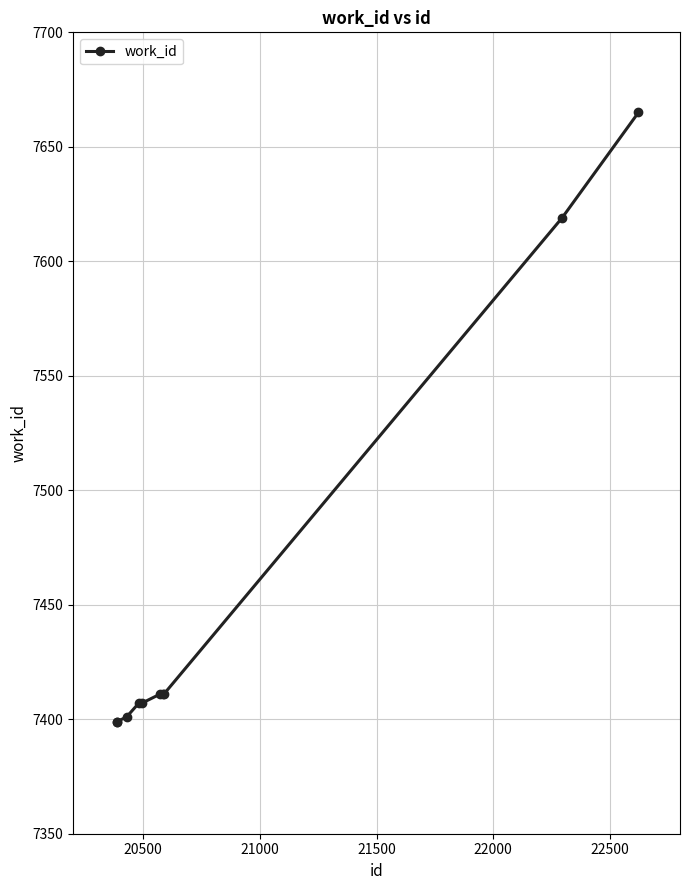

What is the value of the 3rd point from the left?

7401